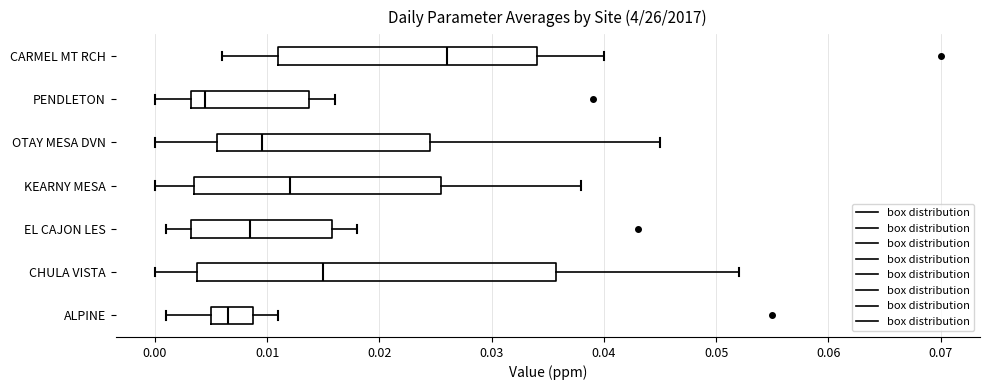

Reading bottom to top, transcribe this box plot: for each box, give where its median line is, the range the box spans, and where its two whiskers end, as read against the x-axis. The values are not printed on the chart, so give them approximately, as read against the axis.

ALPINE: median 0.007, box 0.005 to 0.009, whiskers 0.001 to 0.011
CHULA VISTA: median 0.015, box 0.004 to 0.036, whiskers 0.000 to 0.052
EL CAJON LES: median 0.009, box 0.003 to 0.016, whiskers 0.001 to 0.018
KEARNY MESA: median 0.012, box 0.004 to 0.026, whiskers 0.000 to 0.038
OTAY MESA DVN: median 0.010, box 0.006 to 0.025, whiskers 0.000 to 0.045
PENDLETON: median 0.005, box 0.003 to 0.014, whiskers 0.000 to 0.016
CARMEL MT RCH: median 0.026, box 0.011 to 0.034, whiskers 0.006 to 0.040